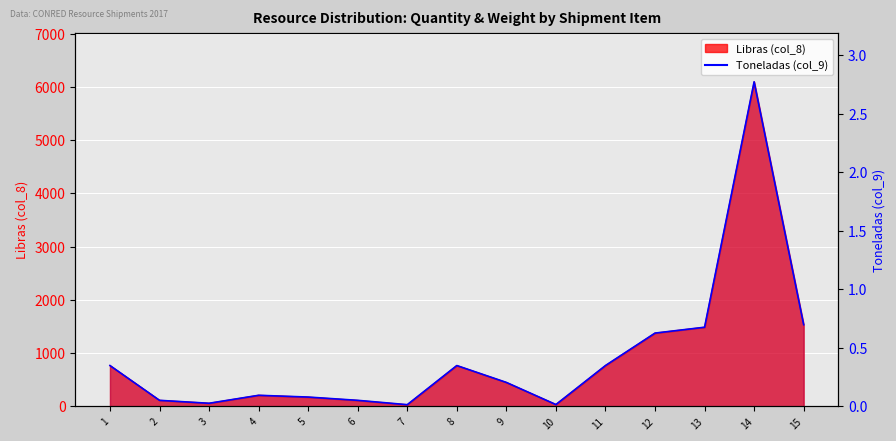

What is the difference between the maximum and second lowest values?

2.8